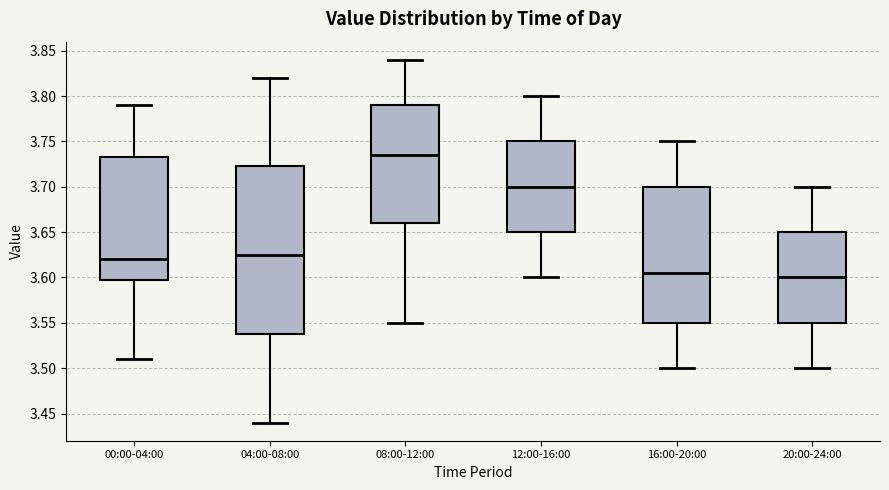

Which box is the tallest, from its lower edge to its upper edge?

04:00-08:00